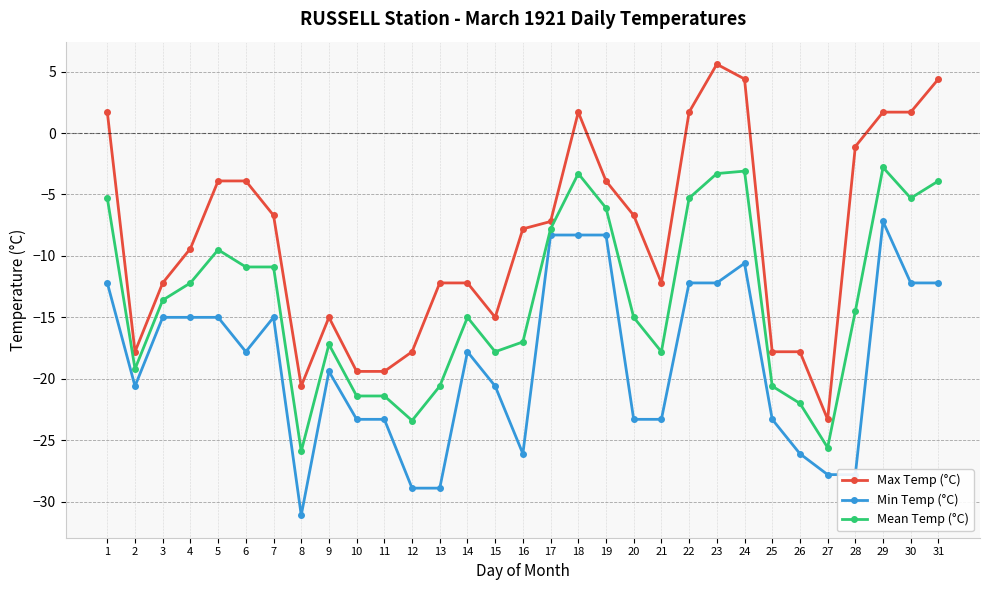

Is it true that Min Temp (°C) equals -10.6 at 24?

True